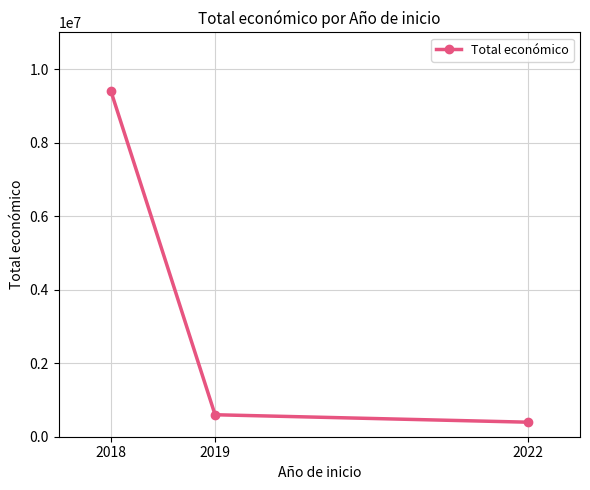

True or false: the data shows 16143364 at 2018.

False